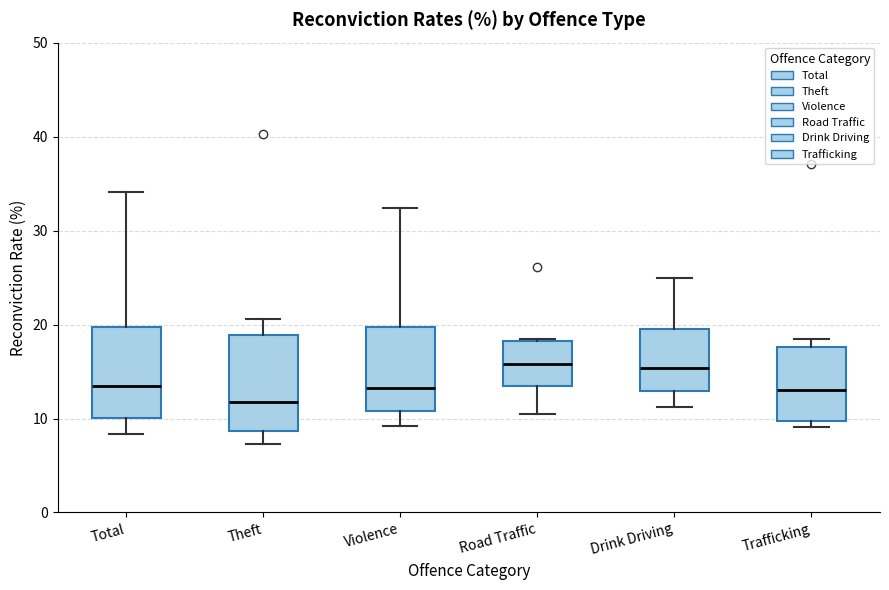

Reading left to right, transcribe this box plot: for each box, give where its median line is, the range the box spans, and where its two whiskers end, as read against the y-axis. The values are not printed on the chart, so give them approximately, as read against the axis.

Total: median 13, box 10 to 20, whiskers 8 to 34
Theft: median 12, box 9 to 19, whiskers 7 to 21
Violence: median 13, box 11 to 20, whiskers 9 to 32
Road Traffic: median 16, box 14 to 18, whiskers 10 to 19
Drink Driving: median 15, box 13 to 20, whiskers 11 to 25
Trafficking: median 13, box 10 to 18, whiskers 9 to 18 (just above the box's upper edge)